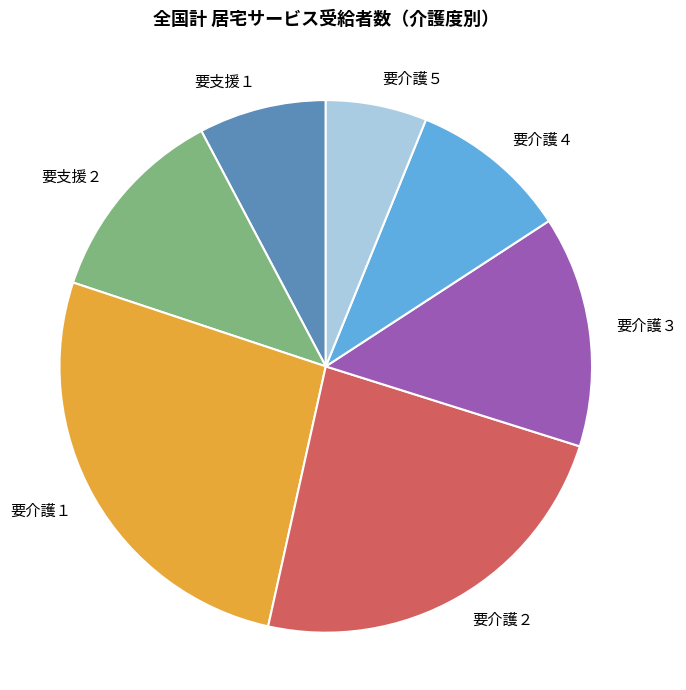

What is the smallest slice in the pie chart?

要介護５